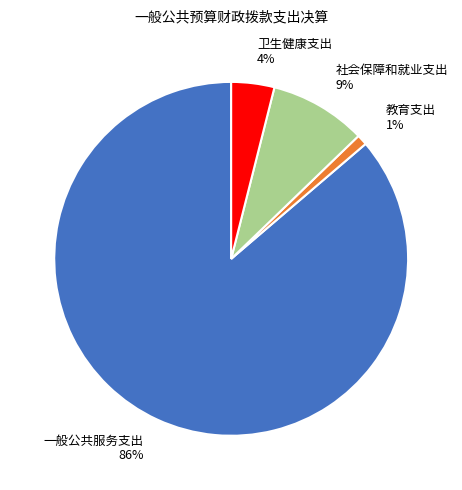

Combined, do 教育支出 and 一般公共服务支出 account for over 50%?

Yes